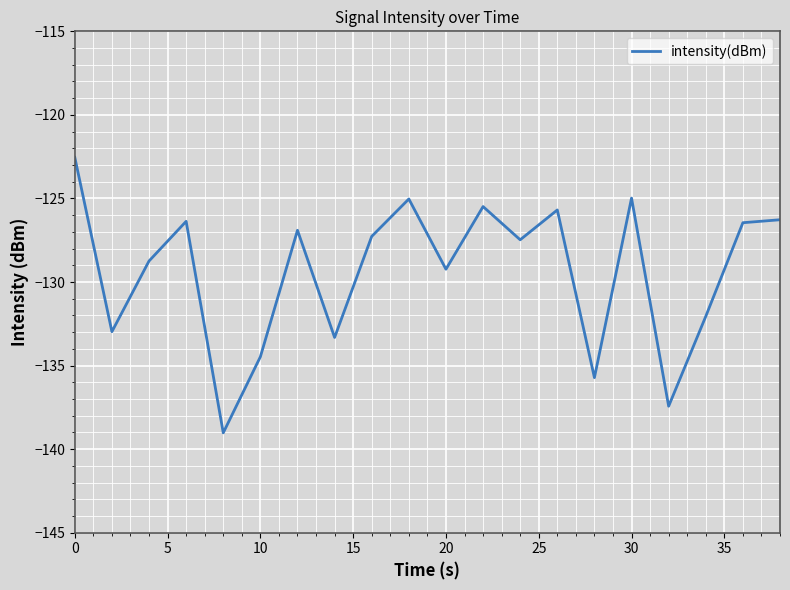

What is the difference between the maximum and minimum values?

16.5